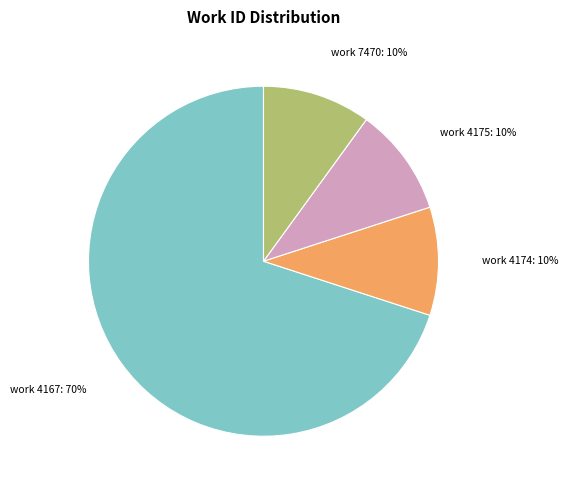

To the nearest percent, what is the difference between the largest and smallest slice percentages?

60%